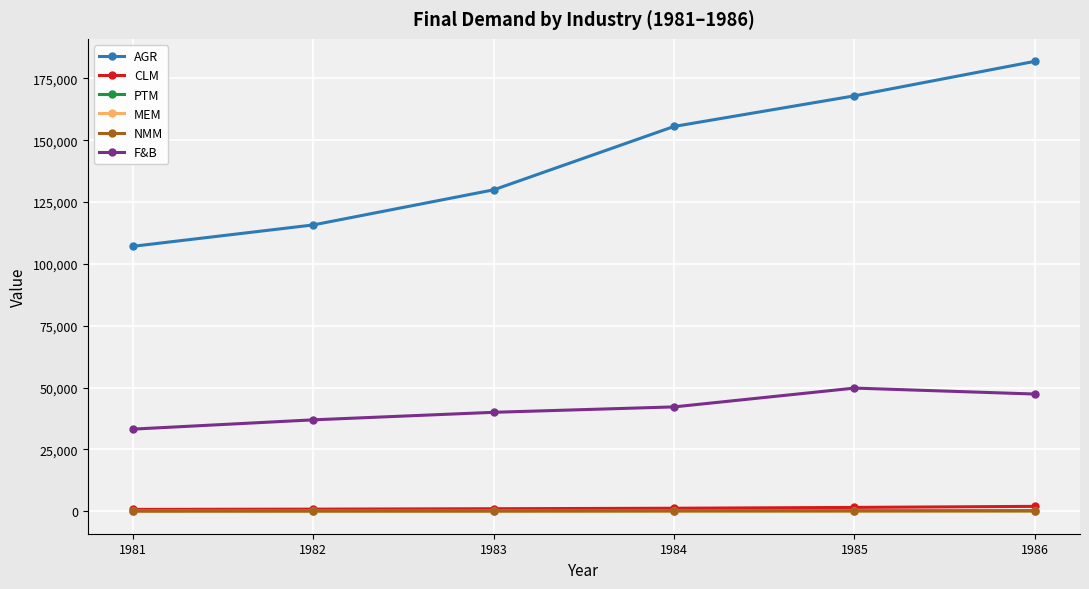

True or false: F&B and NMM cross at least once.

False